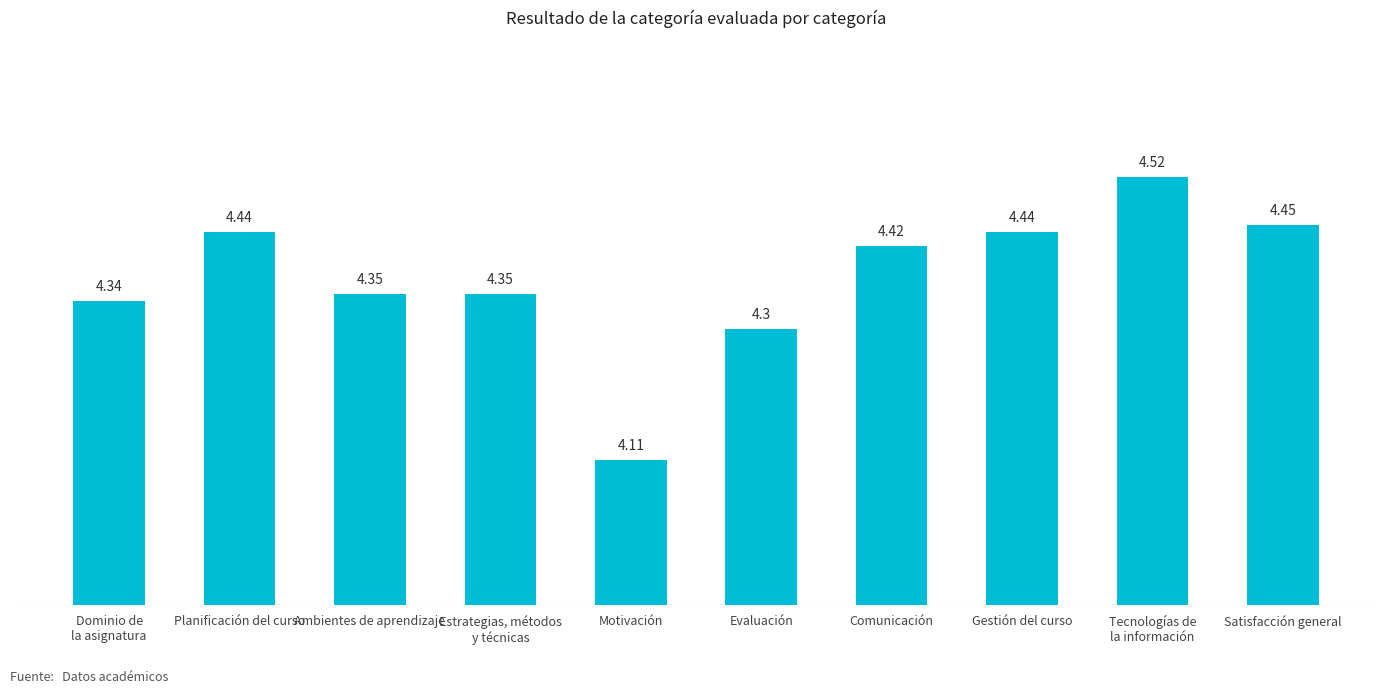

Between Comunicación and Satisfacción general, which is larger?

Satisfacción general